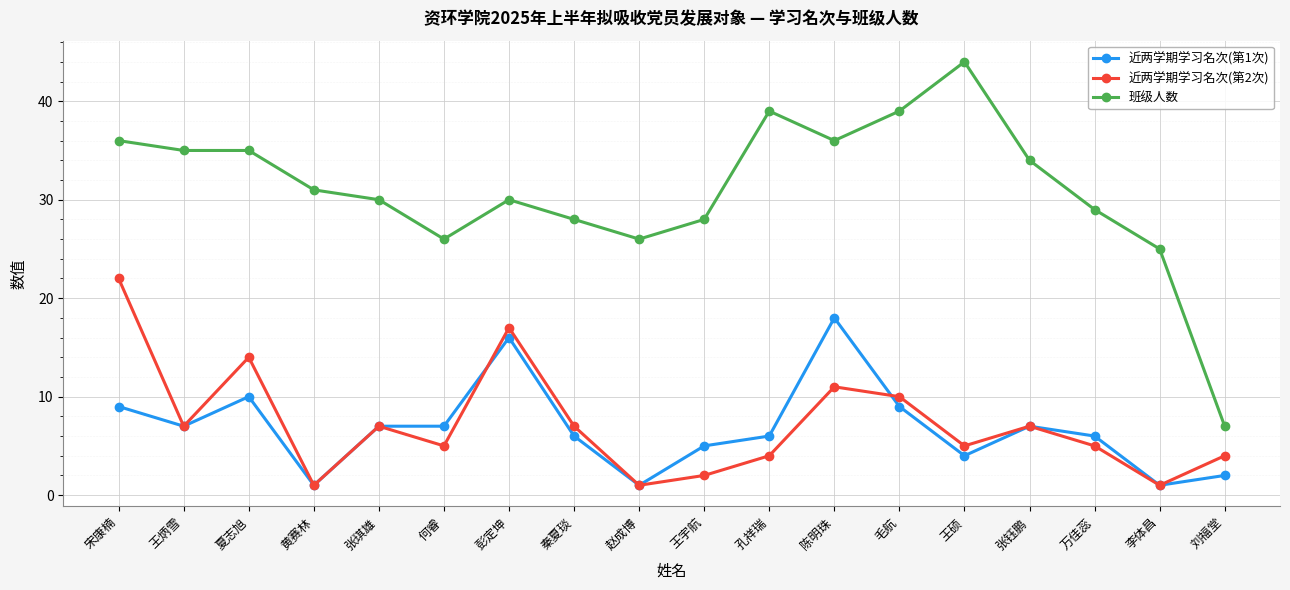

At which category is the sum across all series the highest?

宋康楠